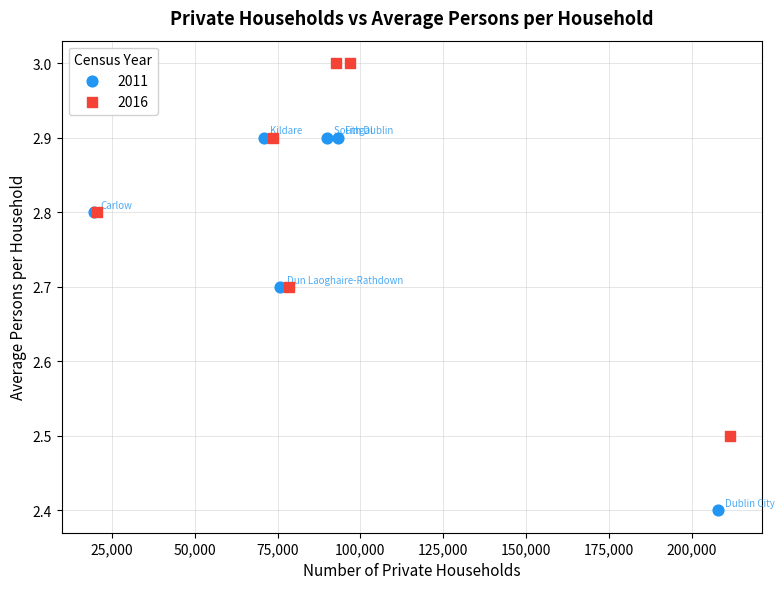

Which series contains the lowest Y value?

2011